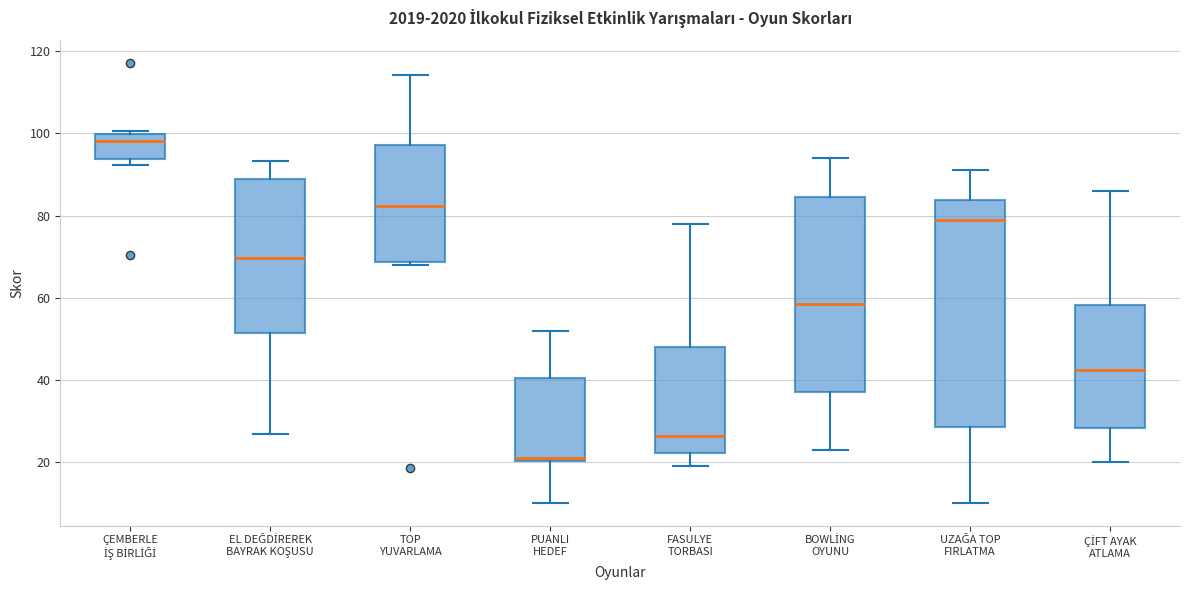

Where does the upper whisker of the box for FASULYE TORBASI end on the y-axis? The values are not printed on the chart, so give them approximately, as read against the axis.

78